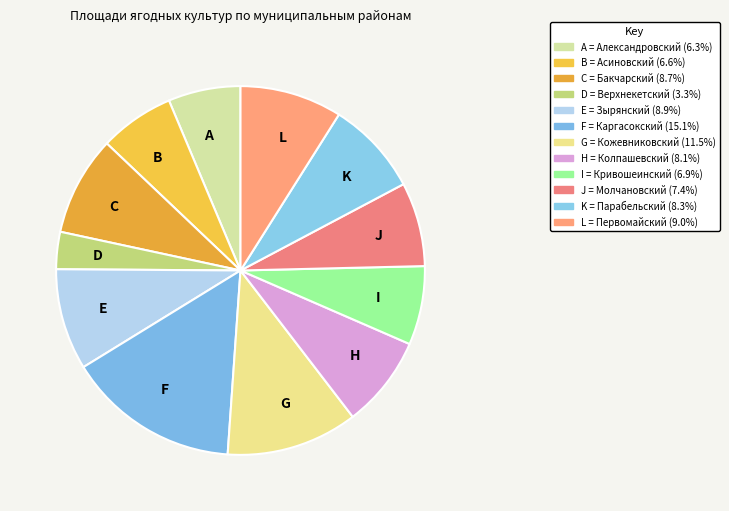

Which slice is the largest?

F